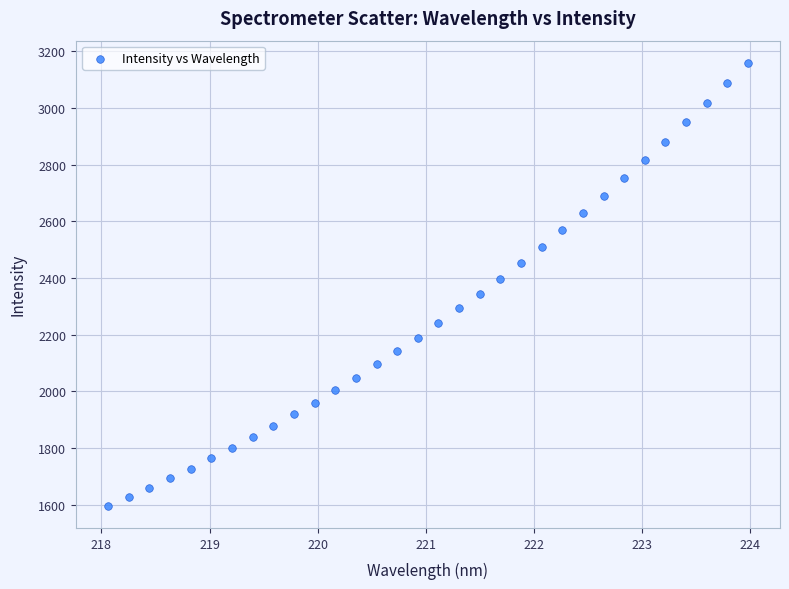

What is the range of X values (max minus min)?

5.9